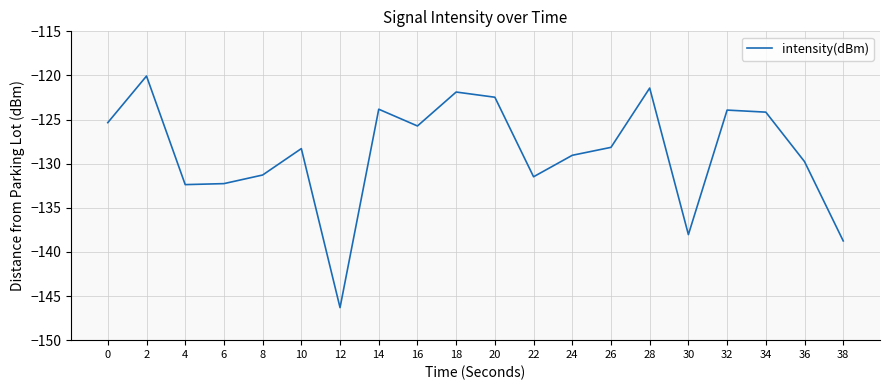

What is the approximate value at 24?

-129.0